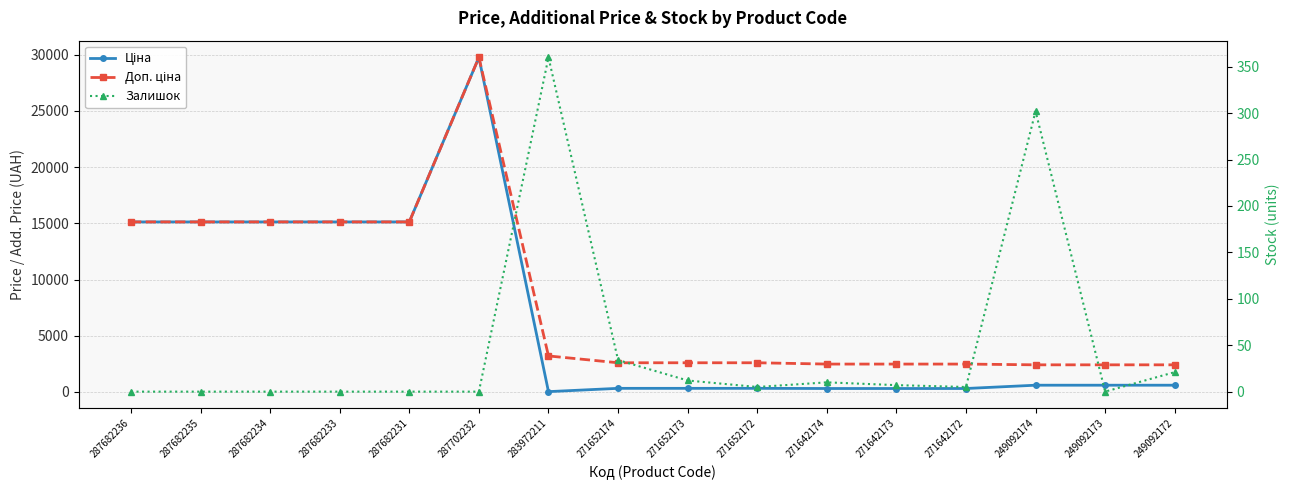

What is the minimum value for Ціна?

32.0